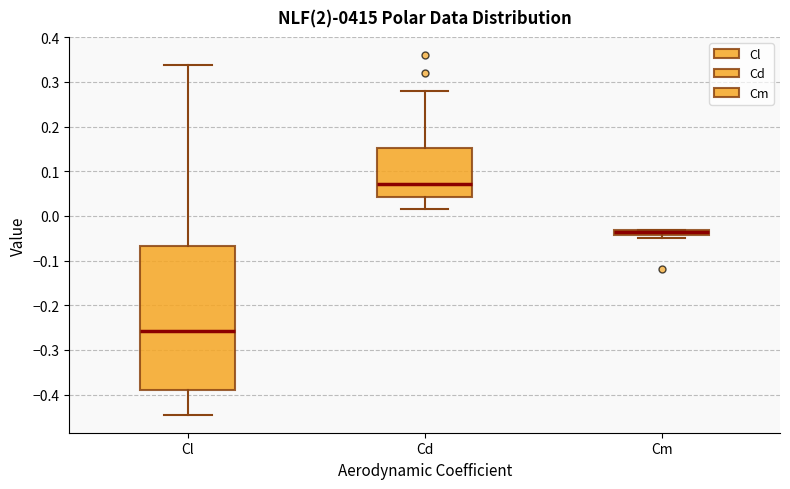

Where is the lower edge of the box for Cm on the y-axis? The values are not printed on the chart, so give them approximately, as read against the axis.

-0.04